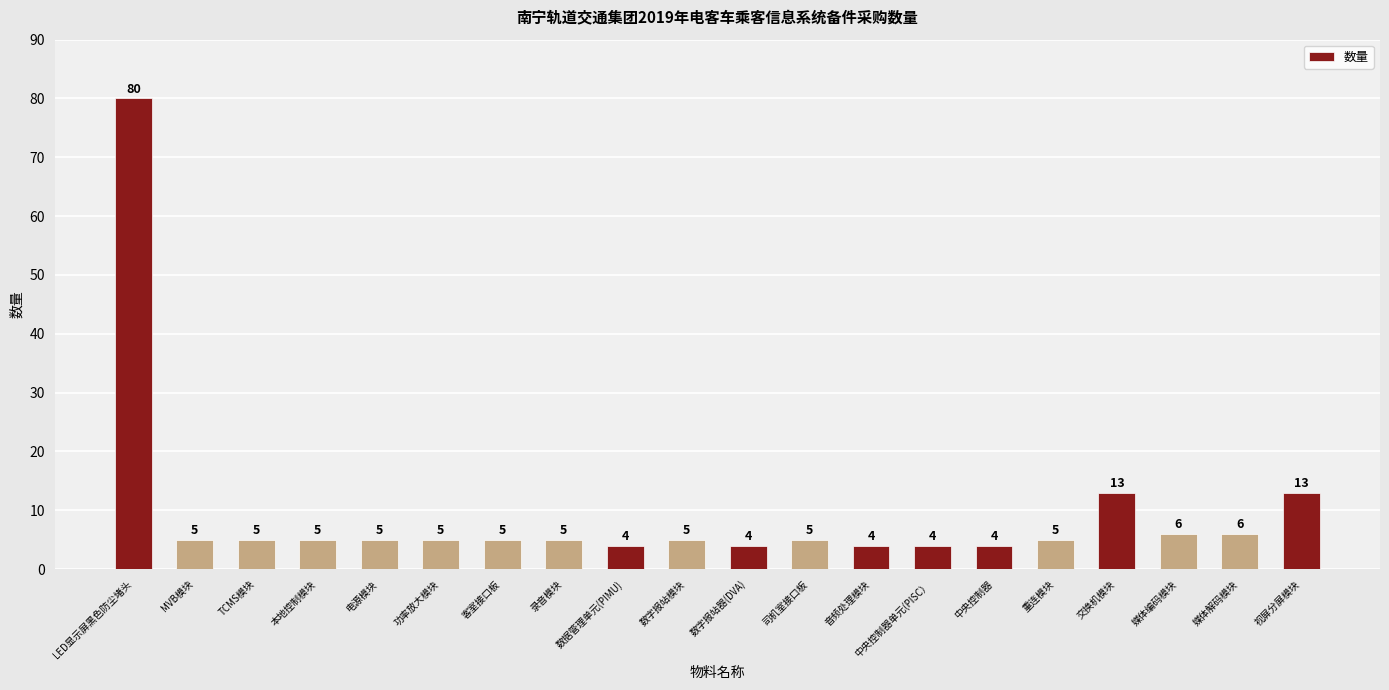

What is the average value?

9